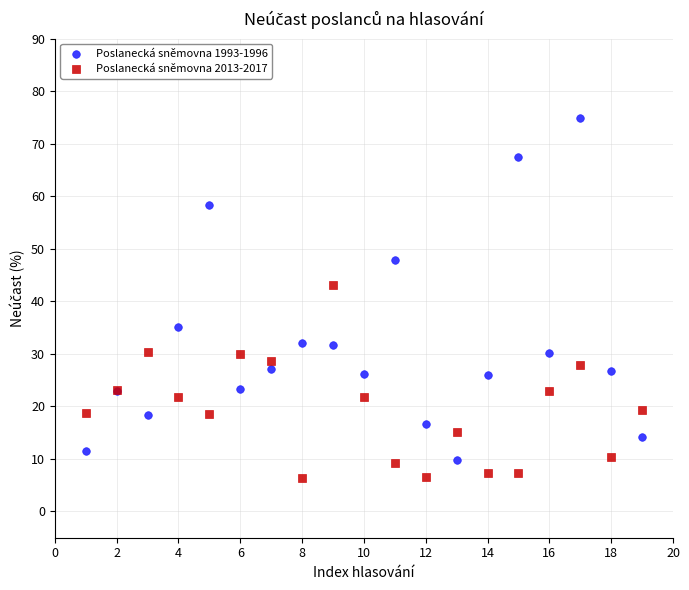

Which series reaches the minimum Y coordinate?

Poslanecká sněmovna 2013-2017